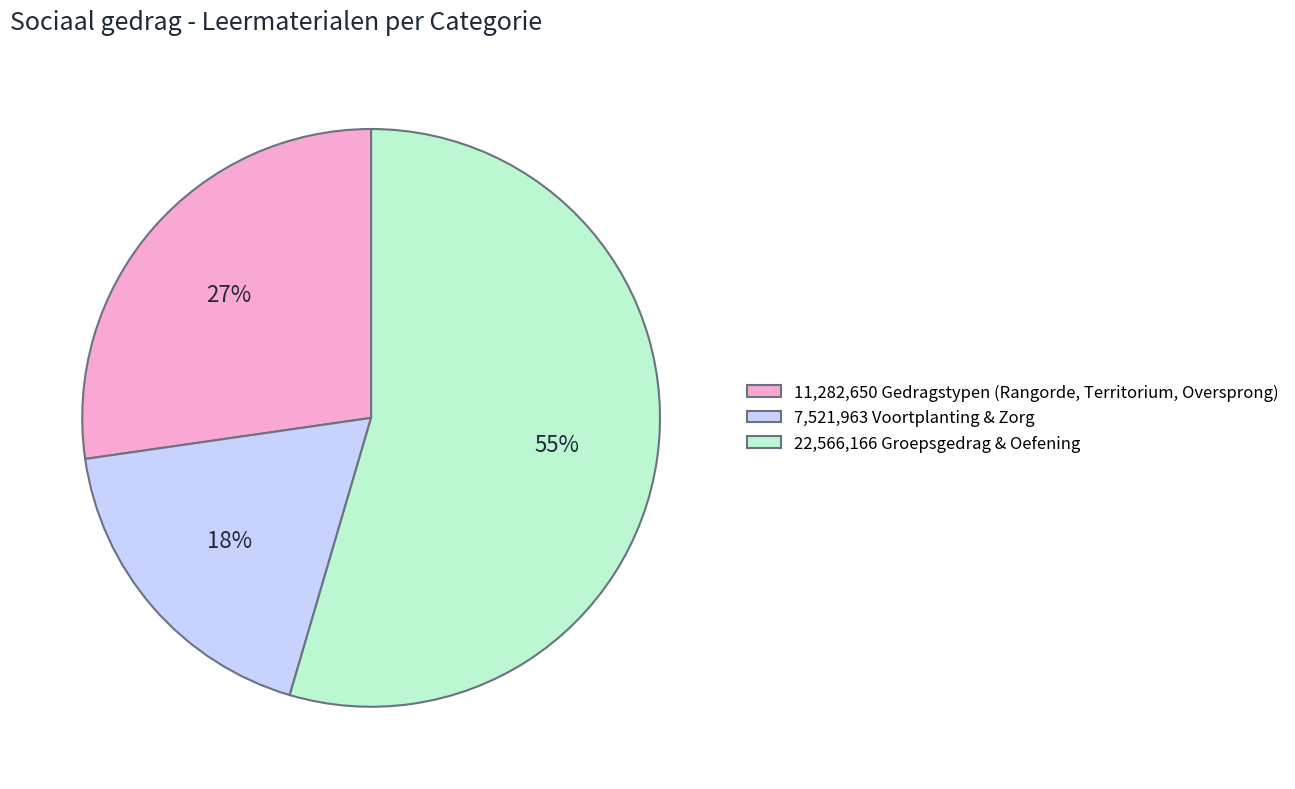

Which has a higher value, 7,521,963 Voortplanting & Zorg or 11,282,650 Gedragstypen (Rangorde, Territorium, Oversprong)?

11,282,650 Gedragstypen (Rangorde, Territorium, Oversprong)